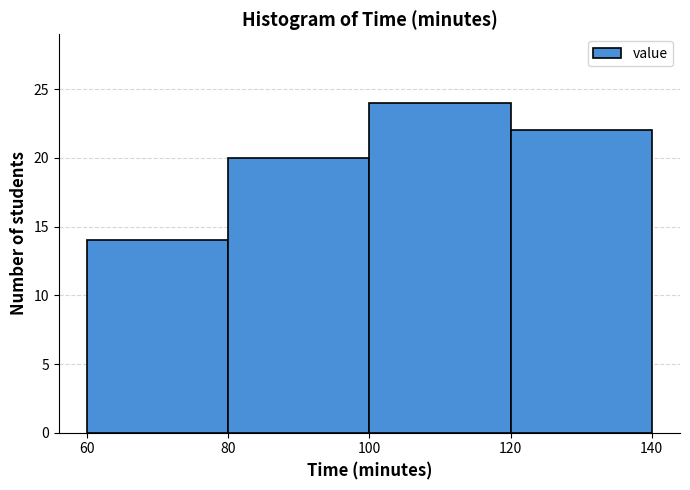

Reading left to right, transcribe this chart: for each bar, give the range it covers on the x-axis and its height. The values are not printed on the chart, so give them approximately, as read against the axis.

60 to 80: 14
80 to 100: 20
100 to 120: 24
120 to 140: 22